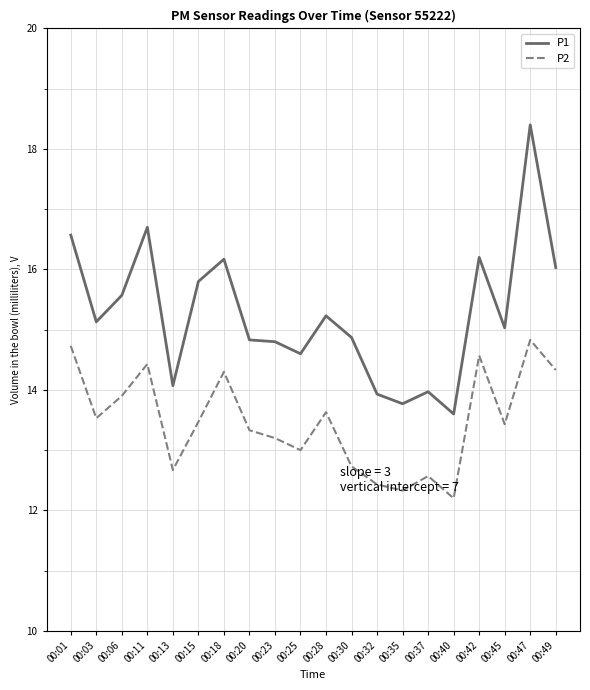

Which series has the largest total across all categories?

P1